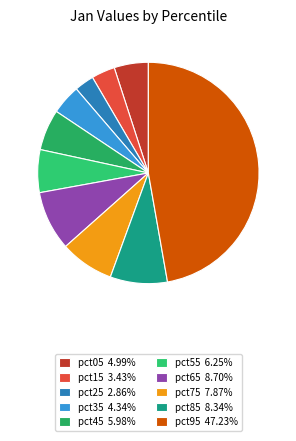

Between pct35 and pct45, which is larger?

pct45